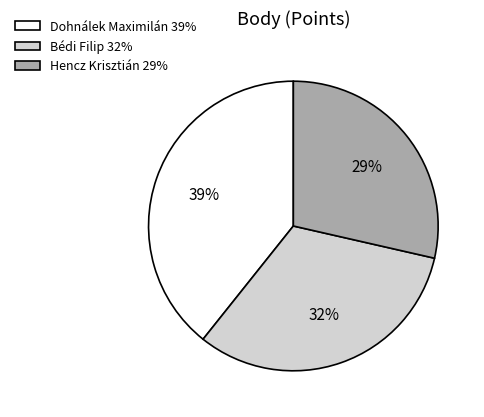

How many segments does this pie chart have?

3